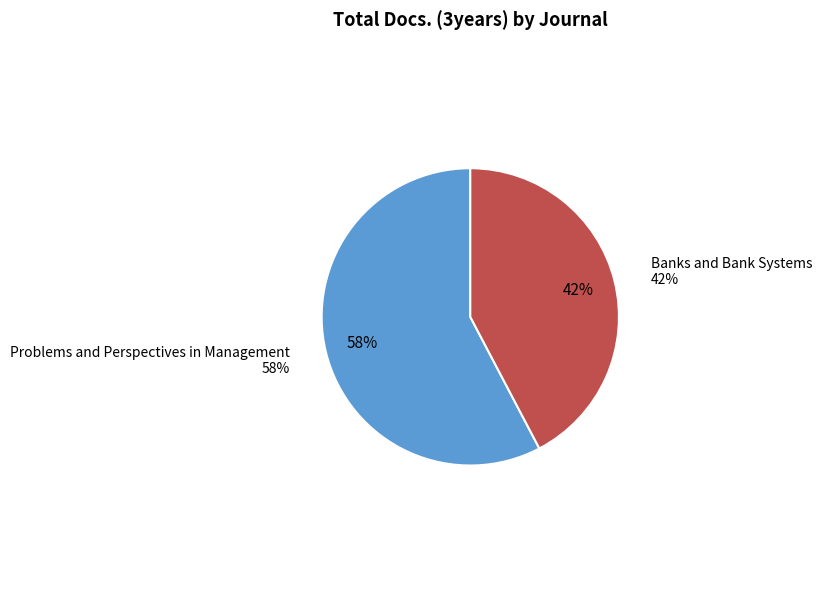

Rank the categories by value from lowest to highest.

Banks and Bank Systems, Problems and Perspectives in Management